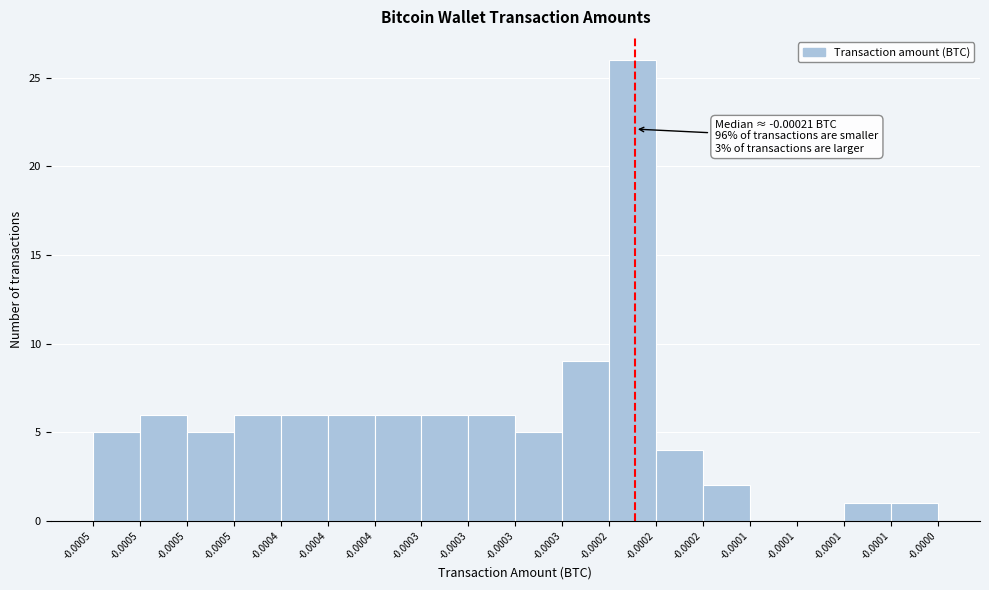

Are the bars horizontal?

No